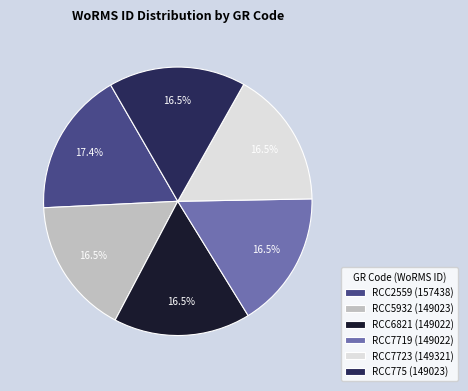

Approximately how many times larger is the value at RCC6821 (149022) compared to RCC5932 (149023)?

1.0